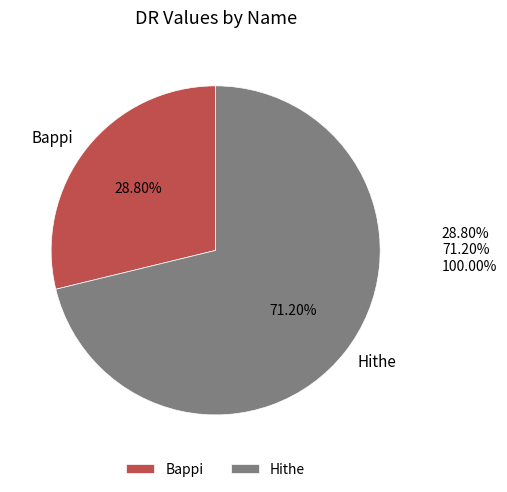

Combined, do Hithe and Bappi account for over 50%?

Yes